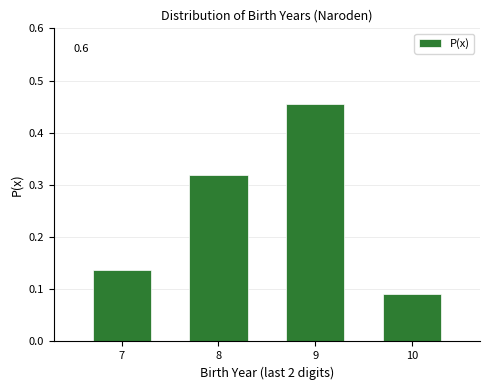

Is it true that the value at 7 is 0.2?

False